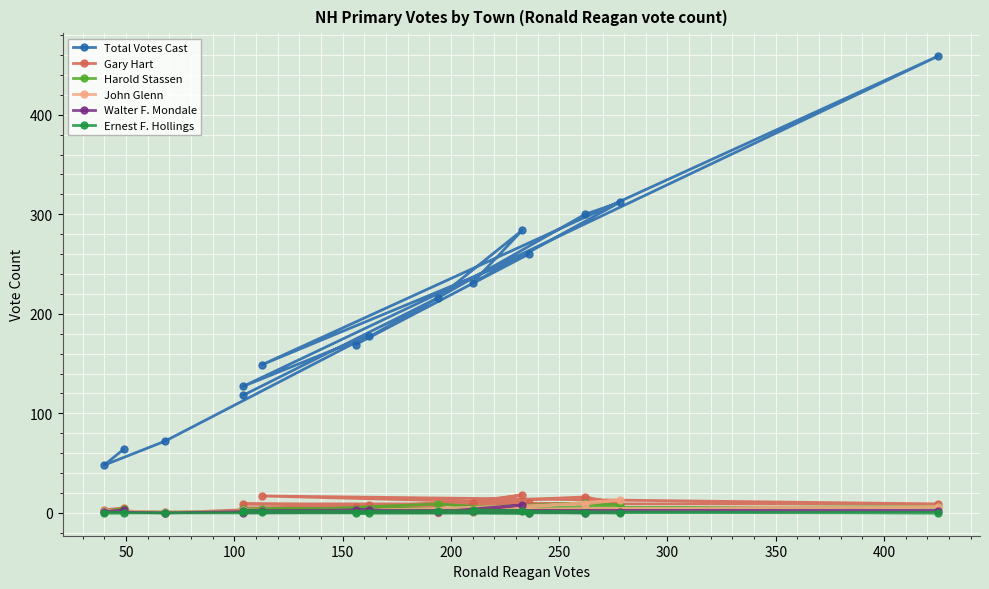

The John Glenn series shows 1 at 150. True or false?

True